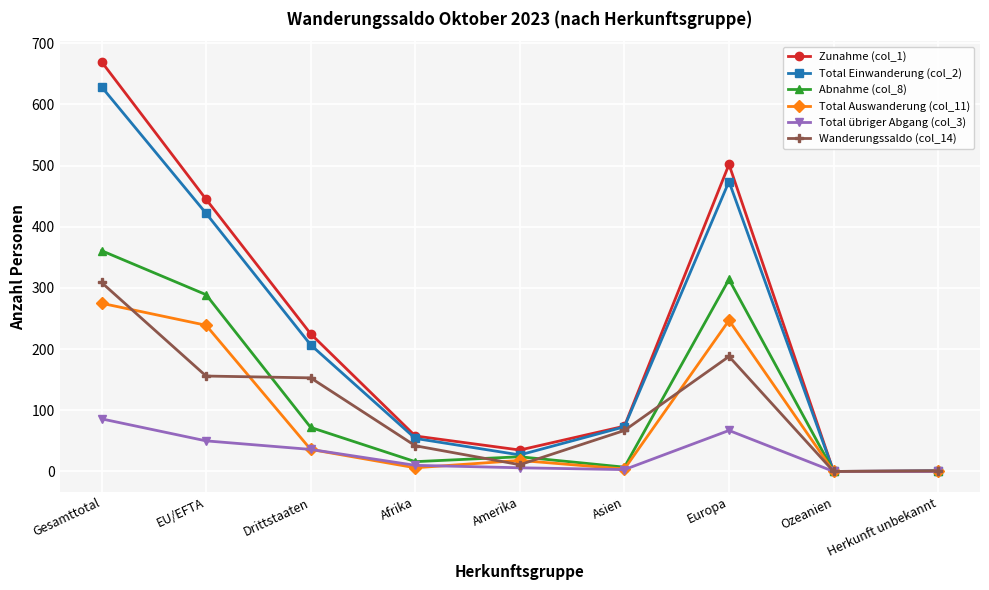

Which series has the widest spread of values?

Zunahme (col_1)